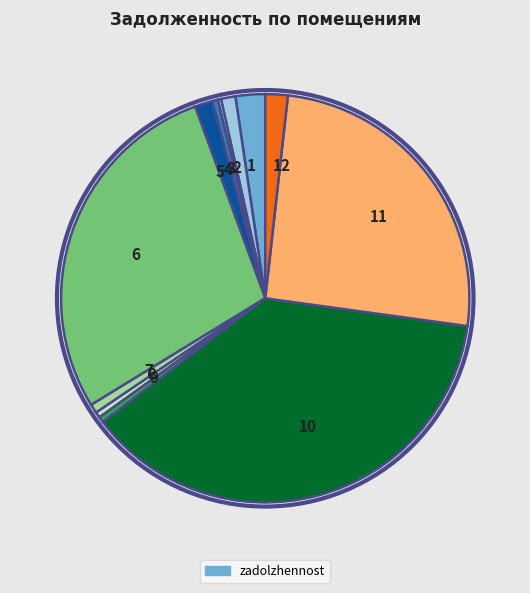

Which category has the biggest portion of the pie?

10